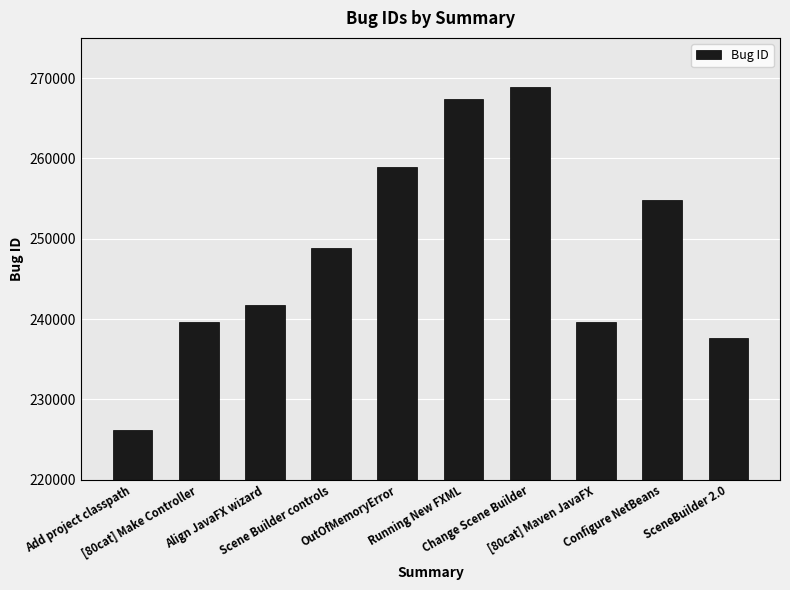

What is the sum of all values?

2483879